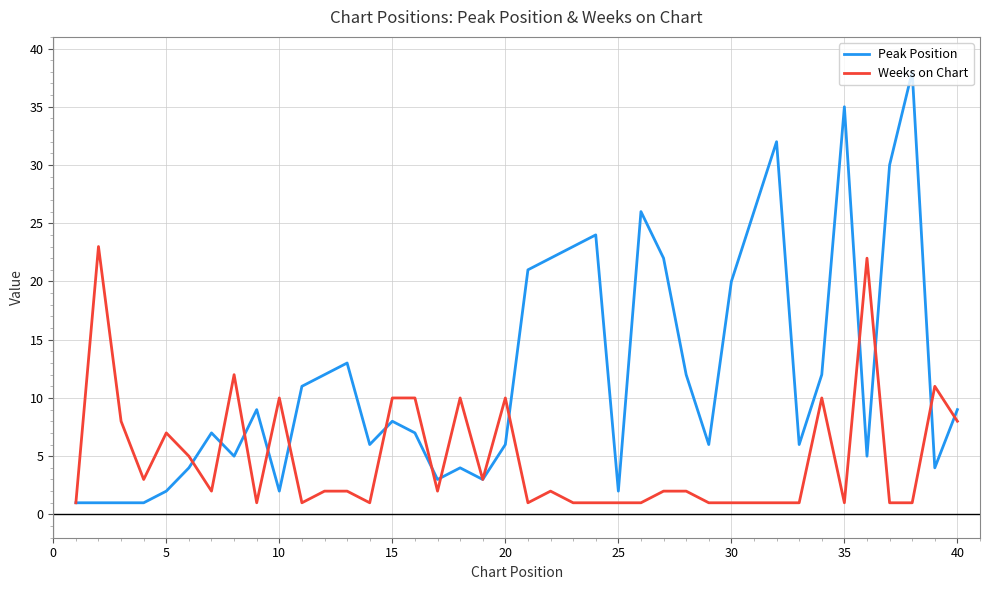

What is the highest value of the Peak Position series?

38